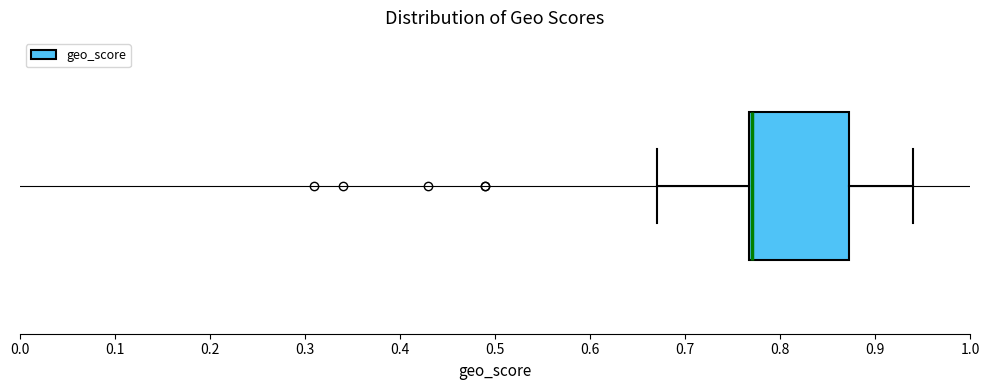

Read this box plot against the x-axis: the position of the median line, the range covered by the box, and the ends of both whiskers. The values are not printed on the chart, so give them approximately, as read against the axis.

median 0.77 (drawn on the box's left edge), box 0.77 to 0.87, whiskers 0.67 to 0.94